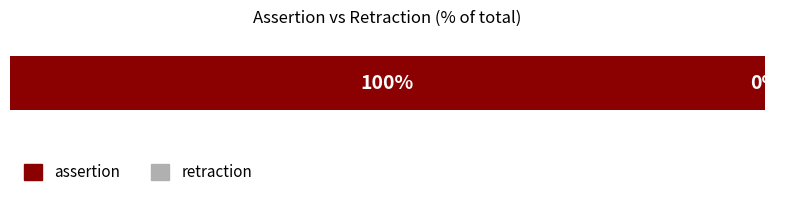

What is the difference between the highest and lowest values at rdfs:label?

1